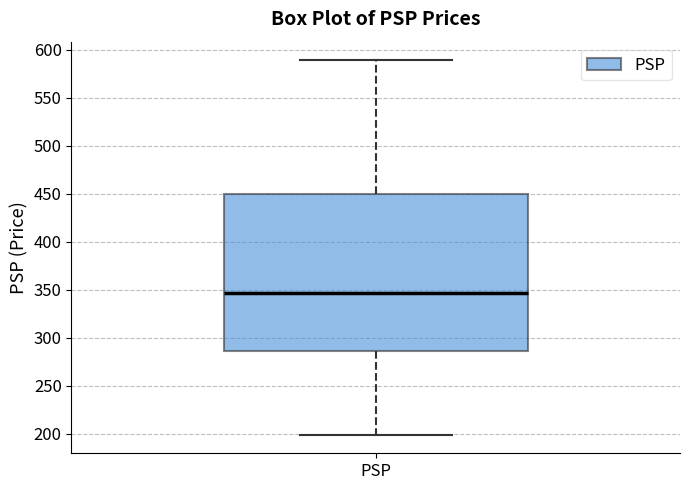

Where does the lower whisker of the box for PSP end on the y-axis? The values are not printed on the chart, so give them approximately, as read against the axis.

200